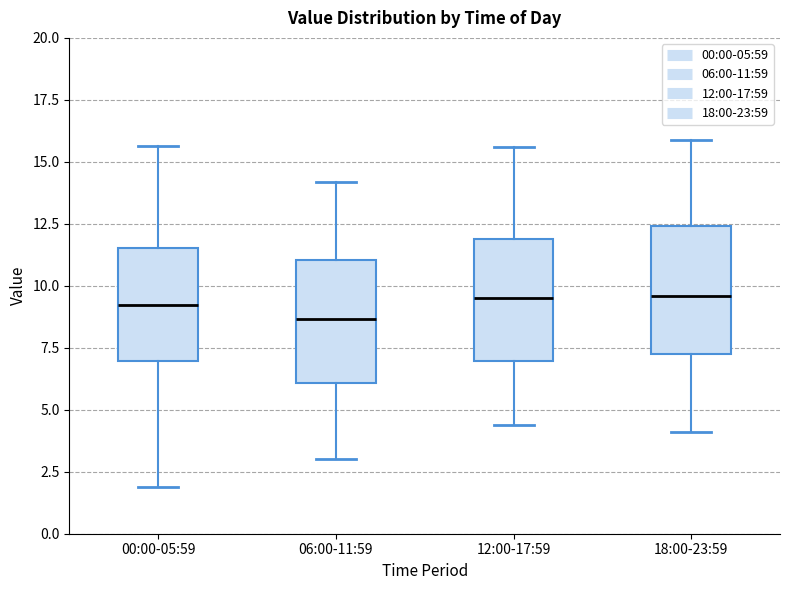

Reading left to right, transcribe this box plot: for each box, give where its median line is, the range the box spans, and where its two whiskers end, as read against the y-axis. The values are not printed on the chart, so give them approximately, as read against the axis.

00:00-05:59: median 9.0, box 7.0 to 11.5, whiskers 2.0 to 15.5
06:00-11:59: median 8.5, box 6.0 to 11.0, whiskers 3.0 to 14.0
12:00-17:59: median 9.5, box 7.0 to 12.0, whiskers 4.5 to 15.5
18:00-23:59: median 9.5, box 7.5 to 12.5, whiskers 4.0 to 16.0